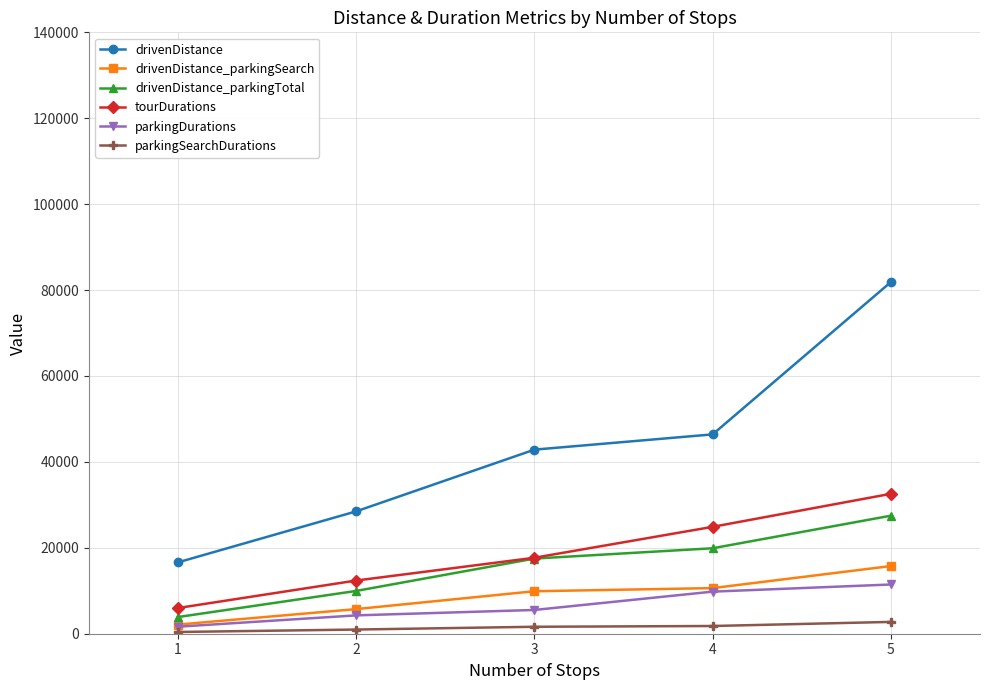

Does the chart have visible grid lines?

Yes